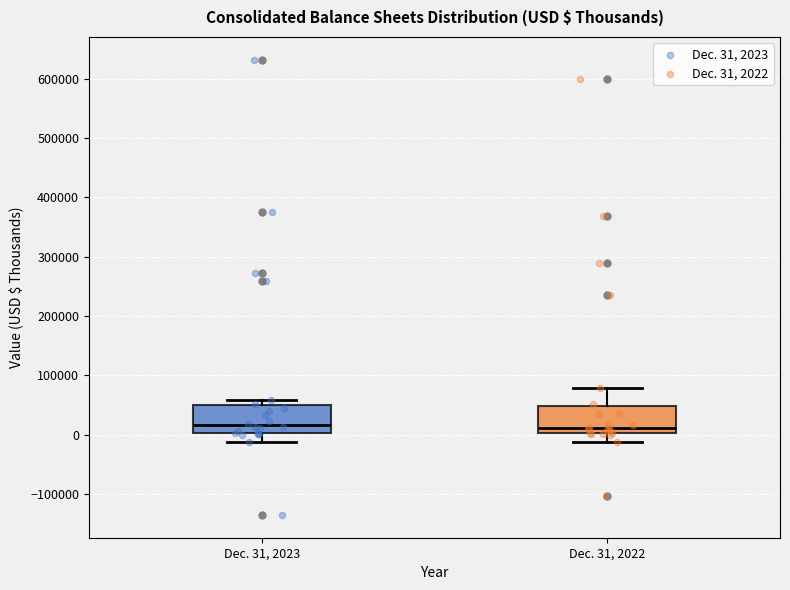

Reading left to right, transcribe this box plot: for each box, give where its median line is, the range the box spans, and where its two whiskers end, as read against the y-axis. The values are not printed on the chart, so give them approximately, as read against the axis.

Dec. 31, 2023: median 20000, box 0 to 50000, whiskers -10000 to 60000
Dec. 31, 2022: median 10000, box 0 to 50000, whiskers -10000 to 80000